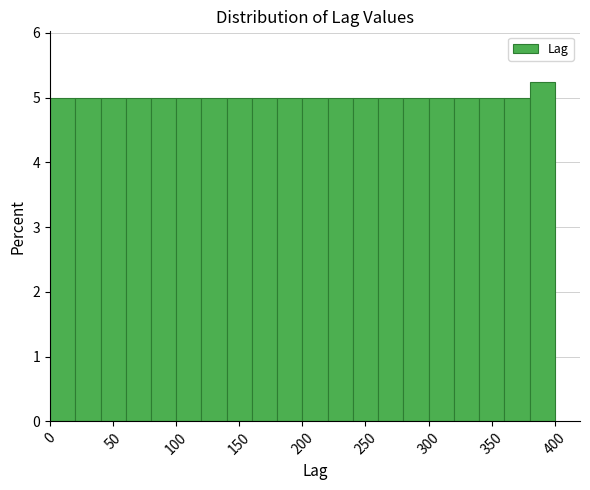

Over which range of the x-axis is the bar tallest?

380 to 400